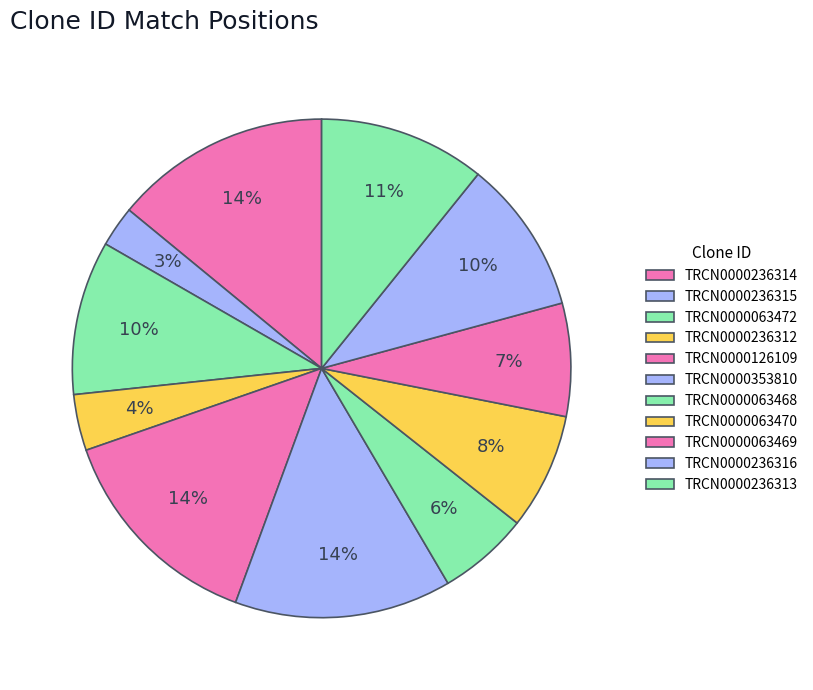

Is TRCN0000063469 the majority of the pie?

No